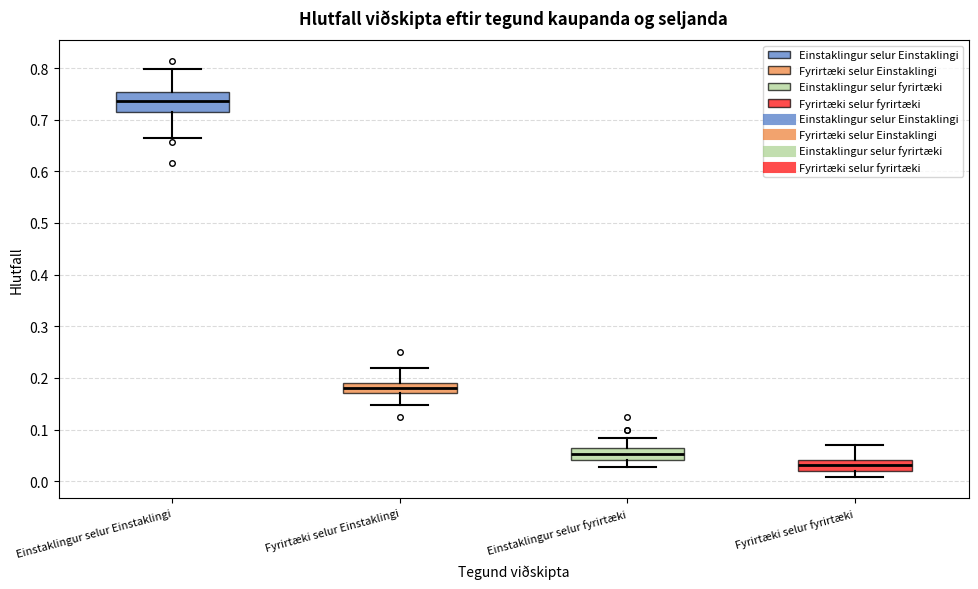

Which box's median line is the lowest?

Fyrirtæki selur fyrirtæki